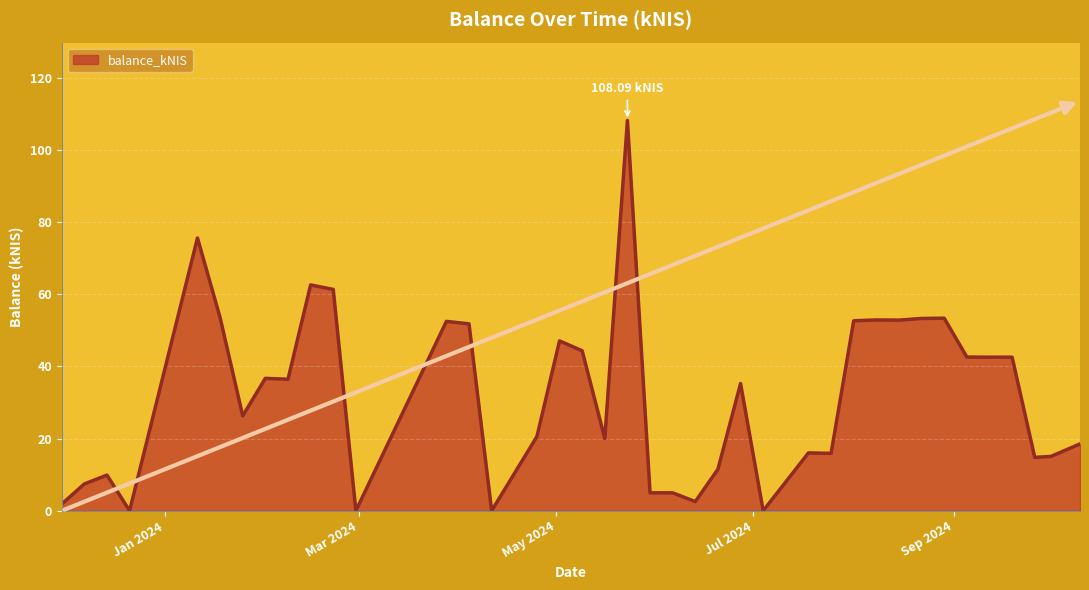

What is the difference between the maximum and minimum values?

108.1